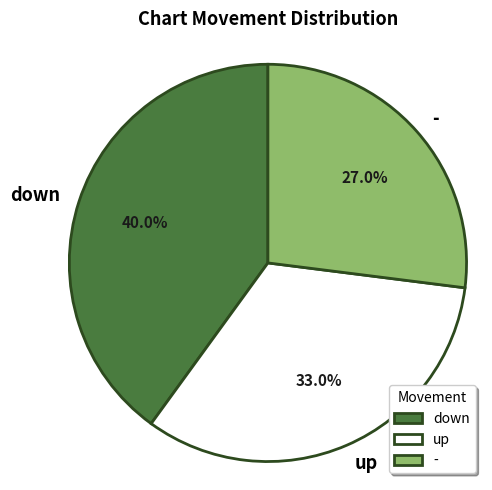

How many segments does this pie chart have?

3